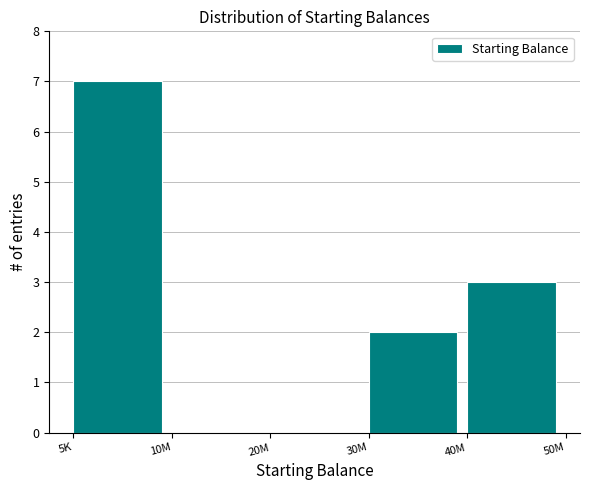

Reading left to right, what are all the values shown in this chart?

5K=7	10M=0	20M=0	30M=2	40M=3